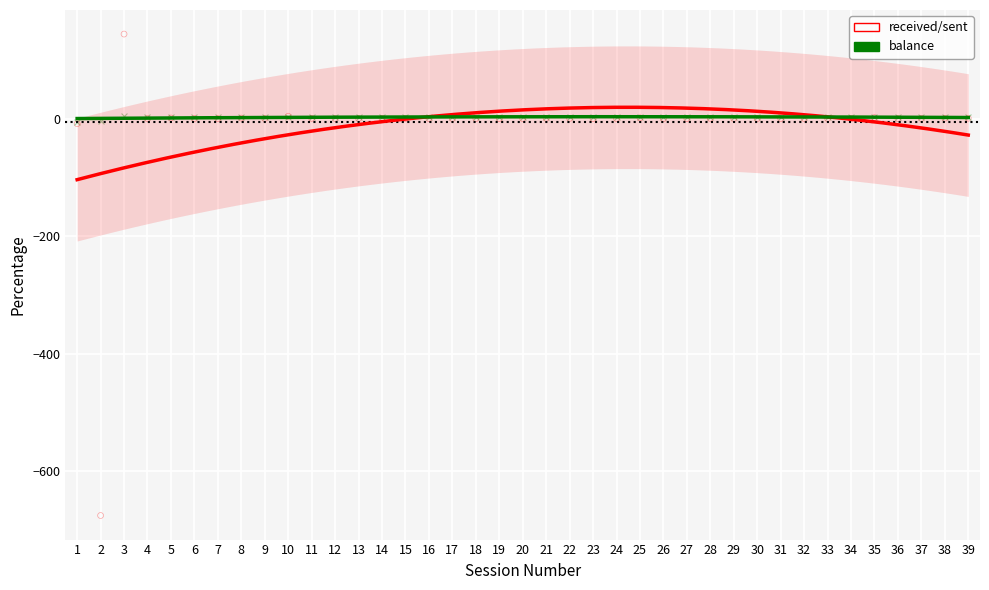

Which series contains the highest Y value?

received/sent